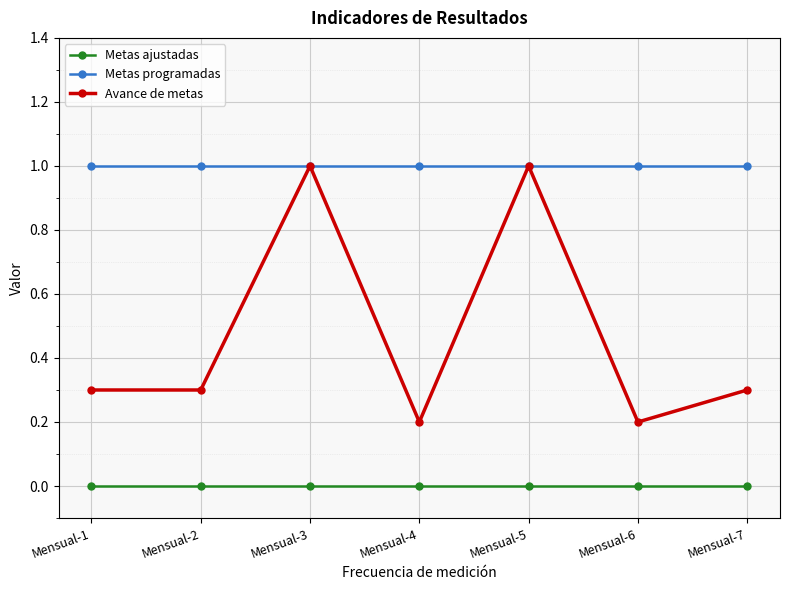

What is the total value across all series at Mensual-3?

2.0